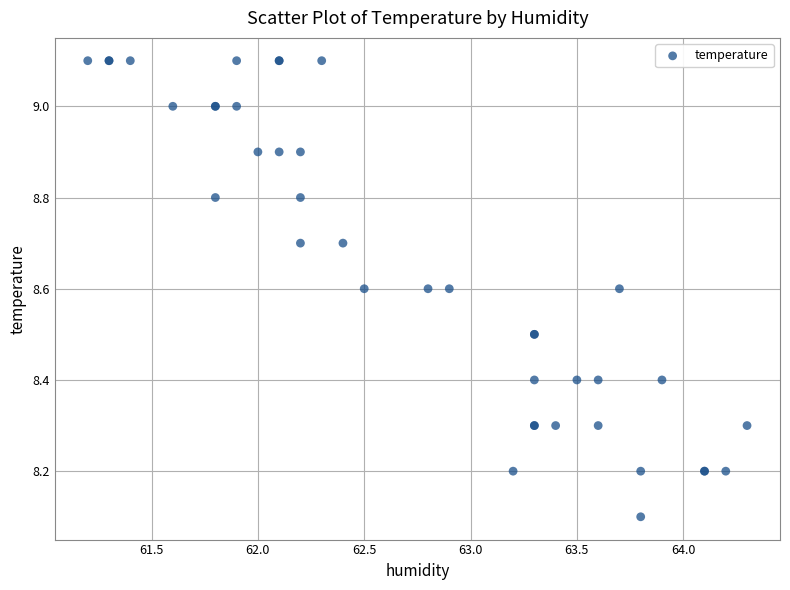

What Y value in the scatter plot is closest to 8?

8.1